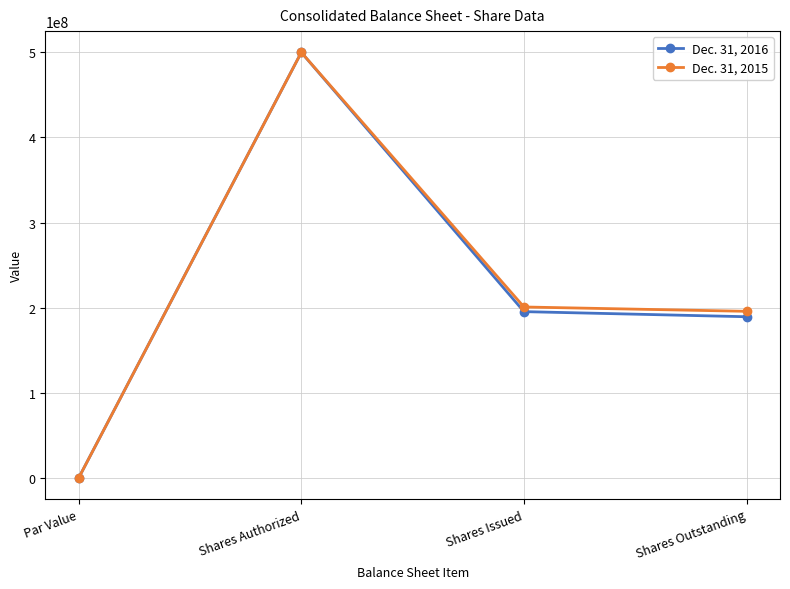

Where is Dec. 31, 2015 nearest to the value 250000000?

Shares Issued